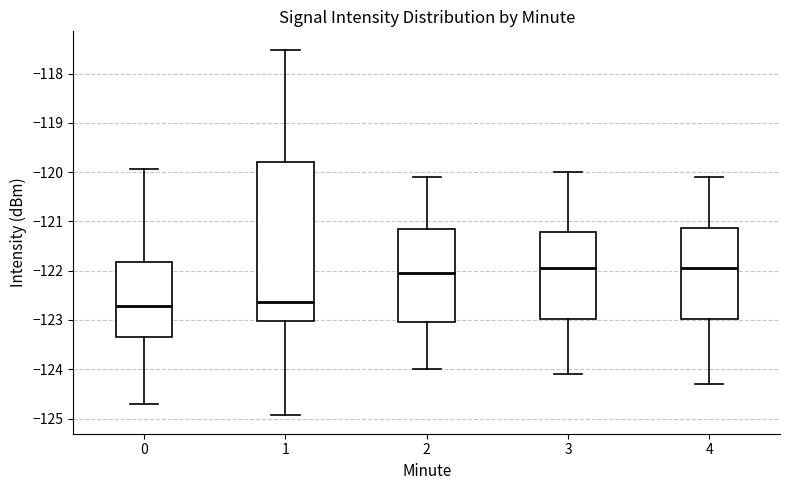

Which box is the tallest, from its lower edge to its upper edge?

1